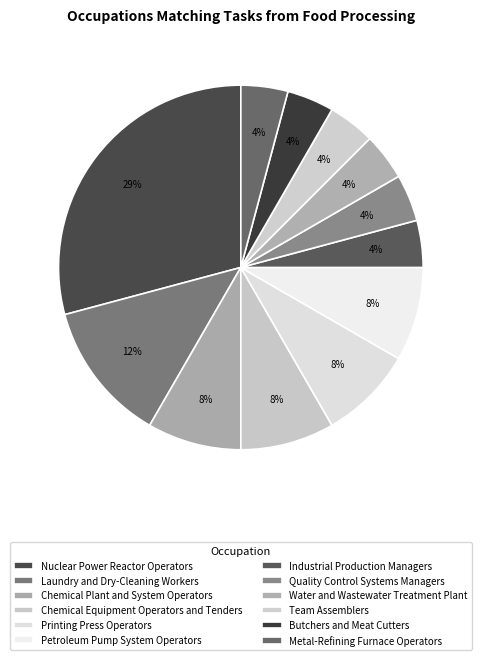

What percentage is the Laundry and Dry-Cleaning Workers slice, to the nearest percent?

12%